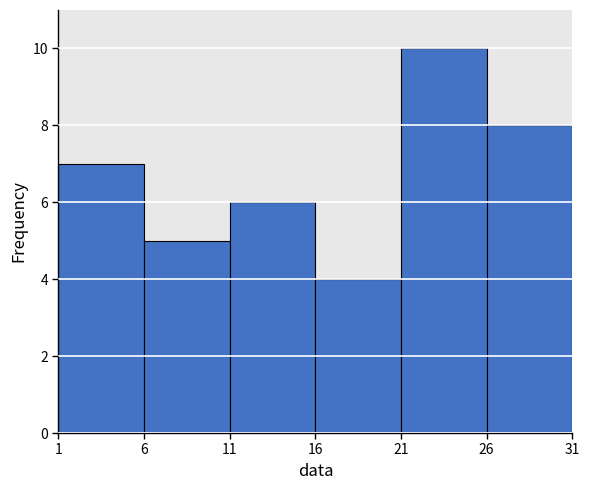

How tall is the bar that spans 11 to 16 on the x-axis? The values are not printed on the chart, so give them approximately, as read against the axis.

6